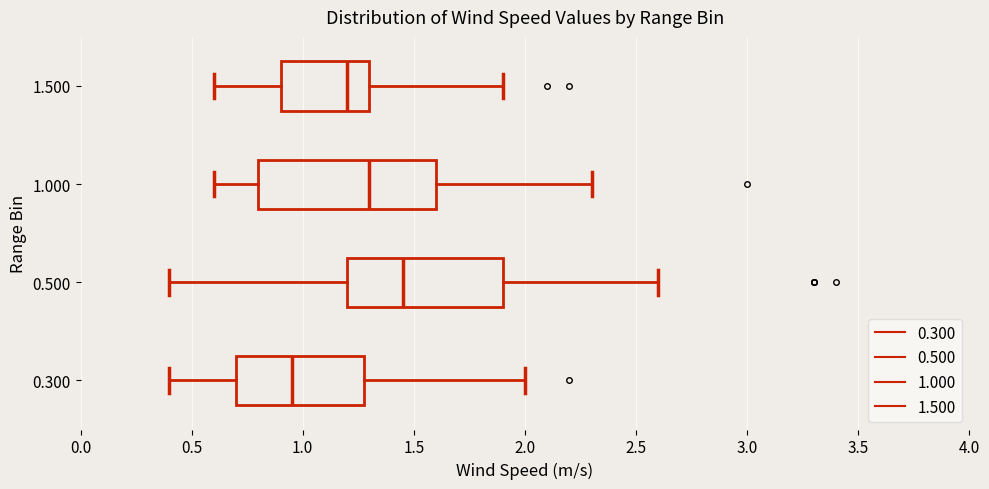

Which box has the furthest to the left median line?

0.300